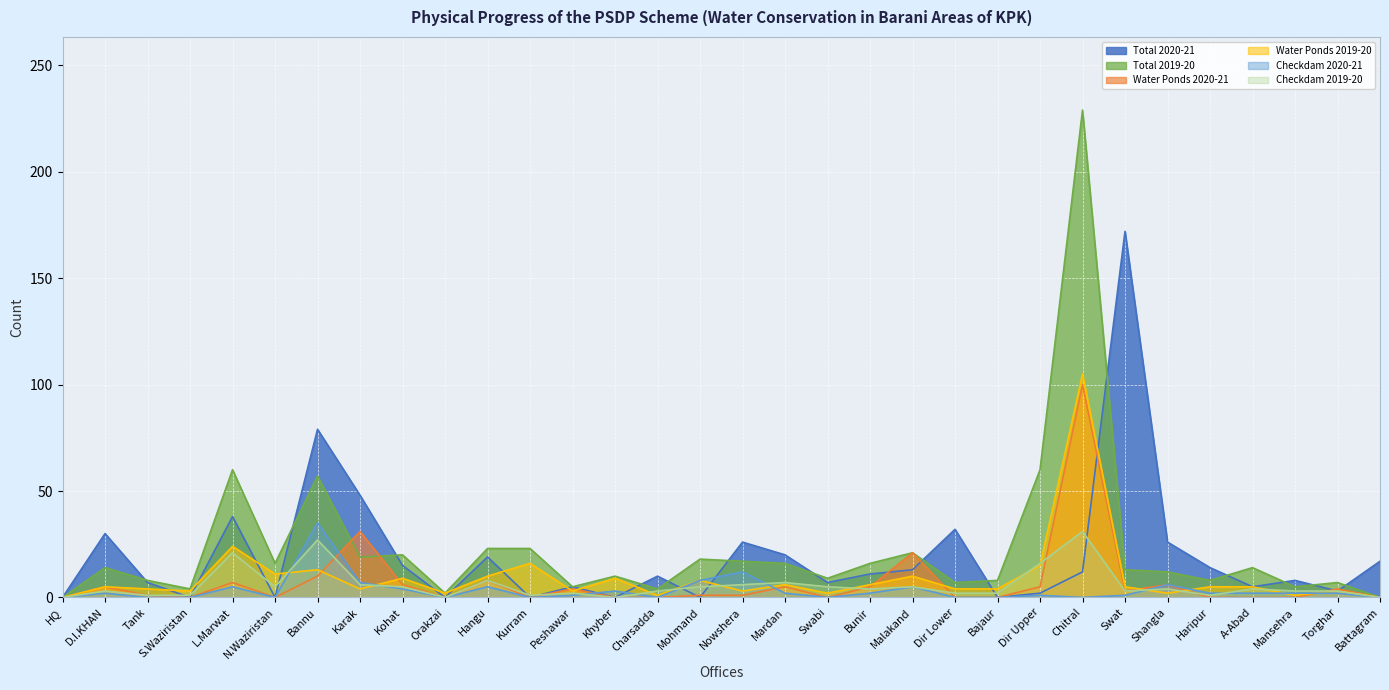

Is it true that Total 2020-21 equals 20 at Chitral?

False